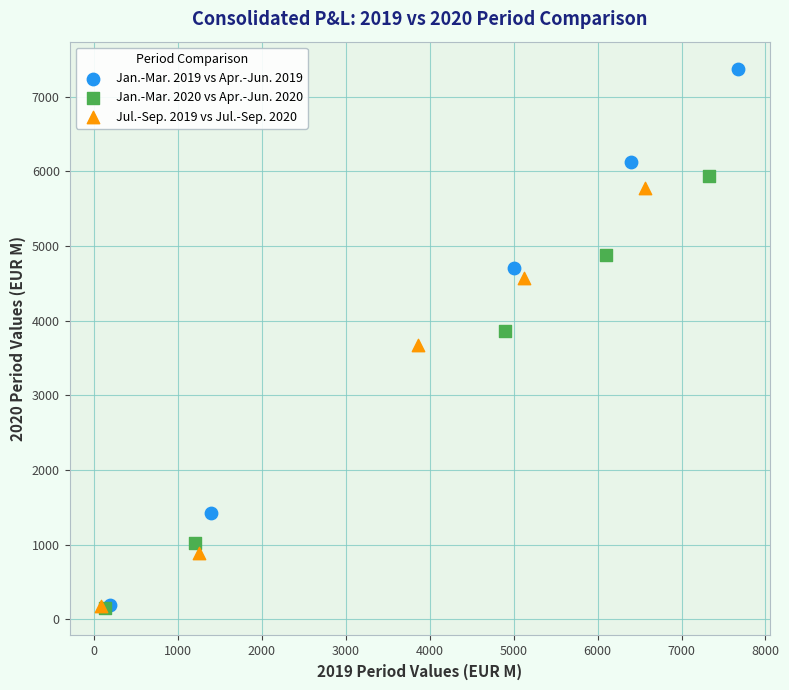

Which series has the widest spread of Y values?

Jan.-Mar. 2019 vs Apr.-Jun. 2019